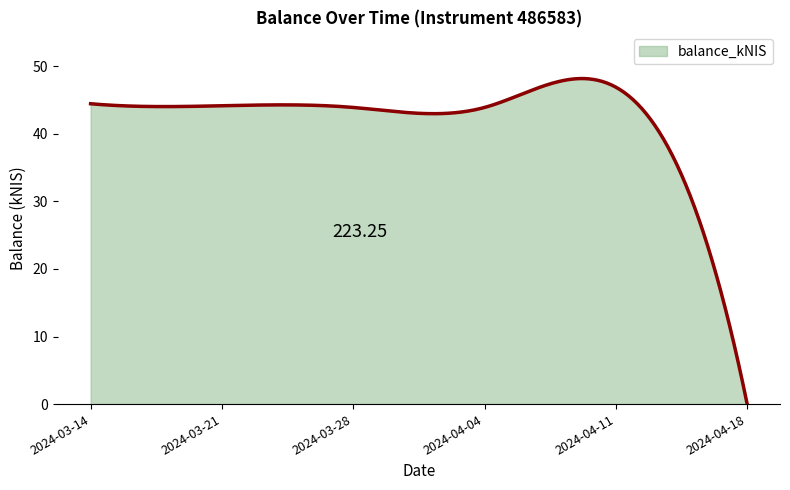

What is the difference between the maximum and minimum values?

48.2